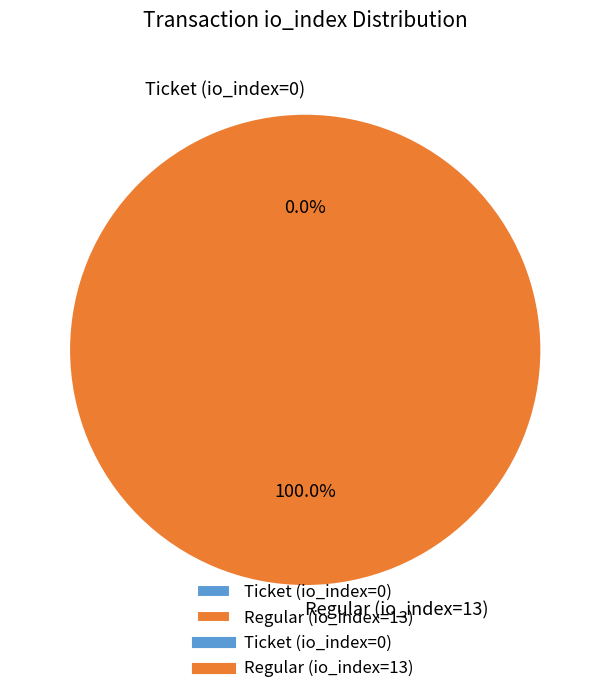

Rank the categories by value from highest to lowest.

Regular (io_index=13), Ticket (io_index=0)